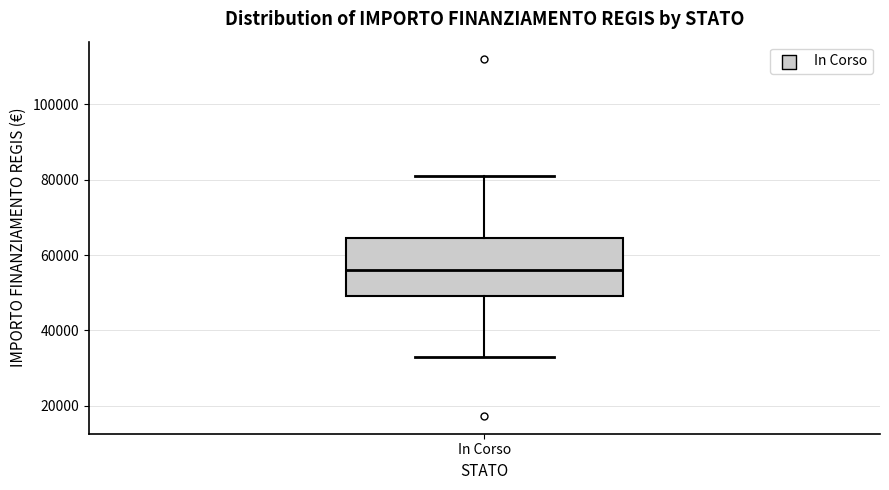

Where is the upper edge of the box for In Corso on the y-axis? The values are not printed on the chart, so give them approximately, as read against the axis.

64000